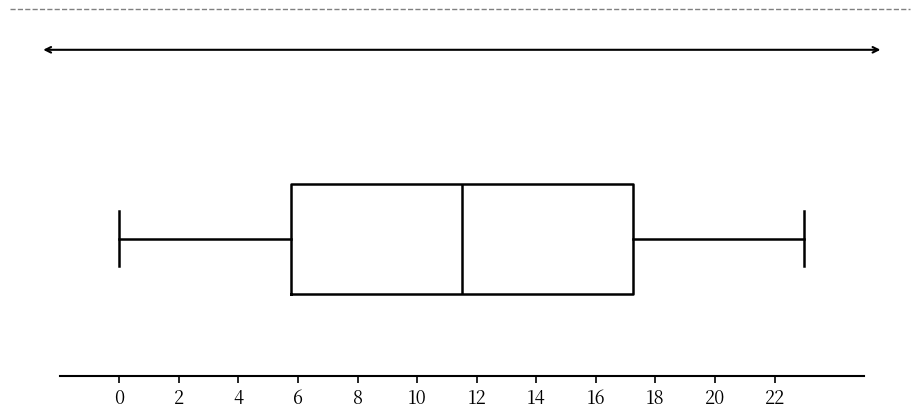

Where does the right whisker of the box end on the x-axis? The values are not printed on the chart, so give them approximately, as read against the axis.

23.0